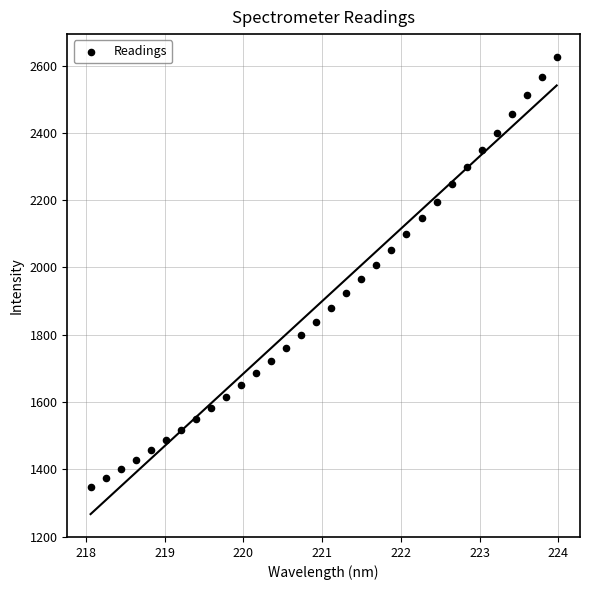

What is the range of X values (max minus min)?

5.9